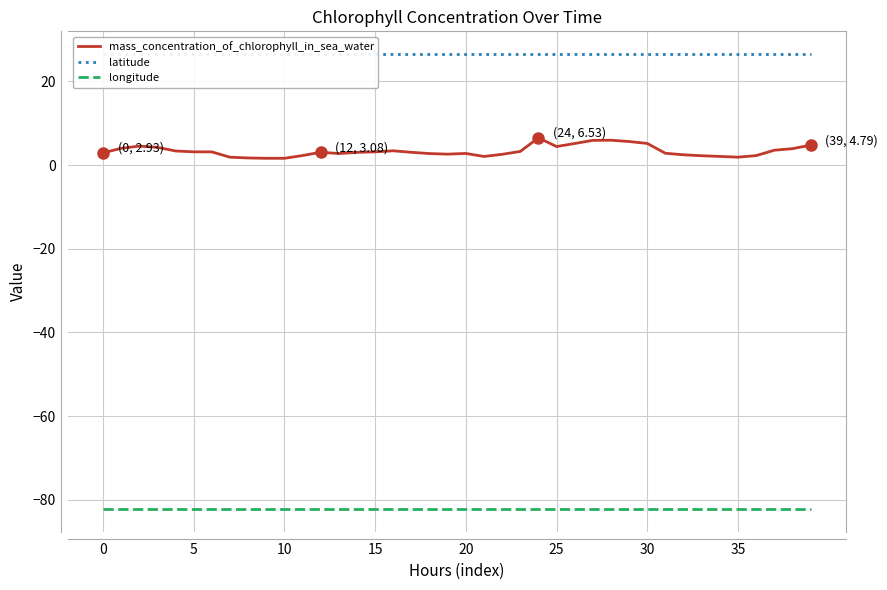

What is the difference between the highest and lowest values at 25?

108.7